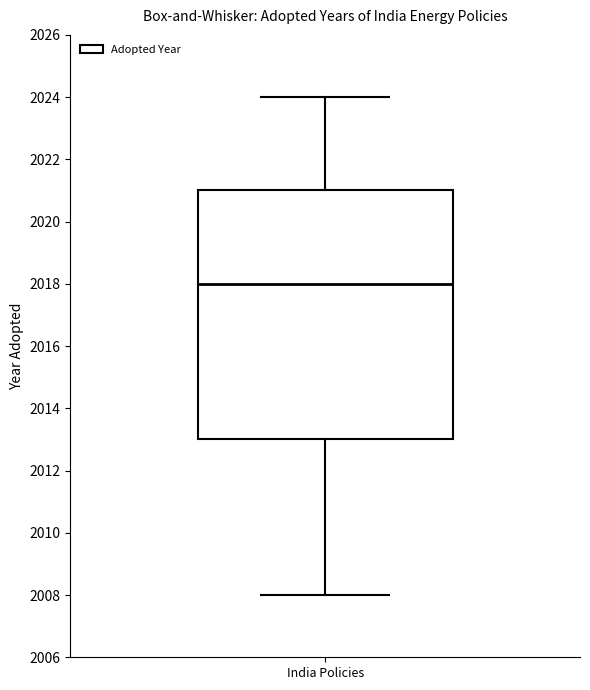

Read this box plot against the y-axis: the position of the median line, the range covered by the box, and the ends of both whiskers. The values are not printed on the chart, so give them approximately, as read against the axis.

median 2018, box 2013 to 2021, whiskers 2008 to 2024